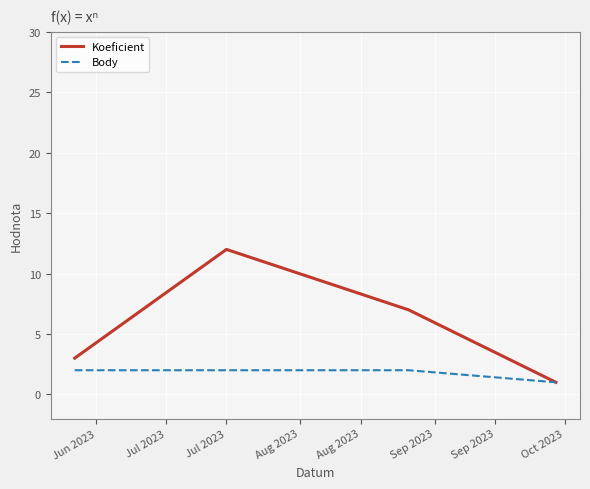

Which series has the largest total across all categories?

Koeficient